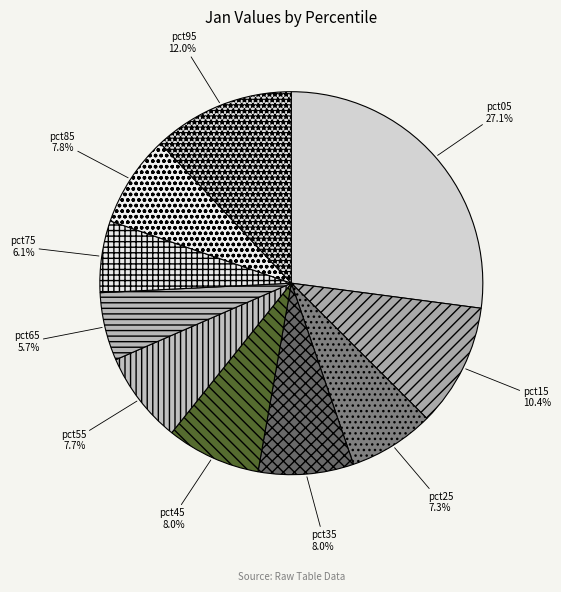

What portion of the pie excludes pct65?

94.3%